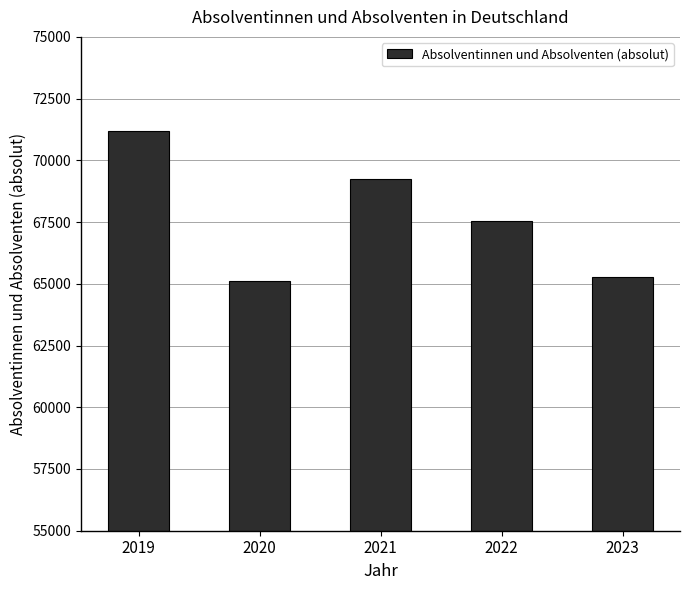

How many series are shown in this chart?

1